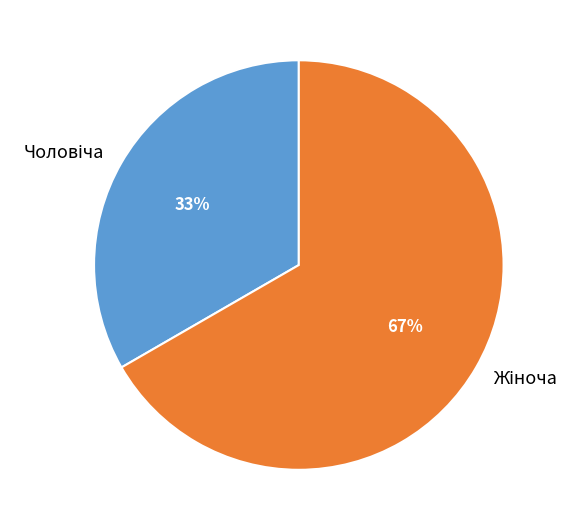

To the nearest percent, what is the average slice percentage?

50%